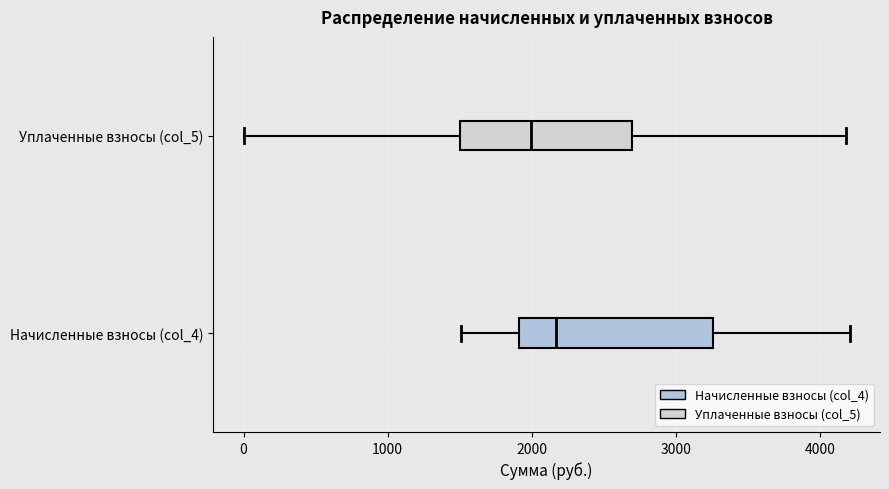

Comparing the boxes themselves (not the whiskers), which one is the widest?

Начисленные взносы (col_4)